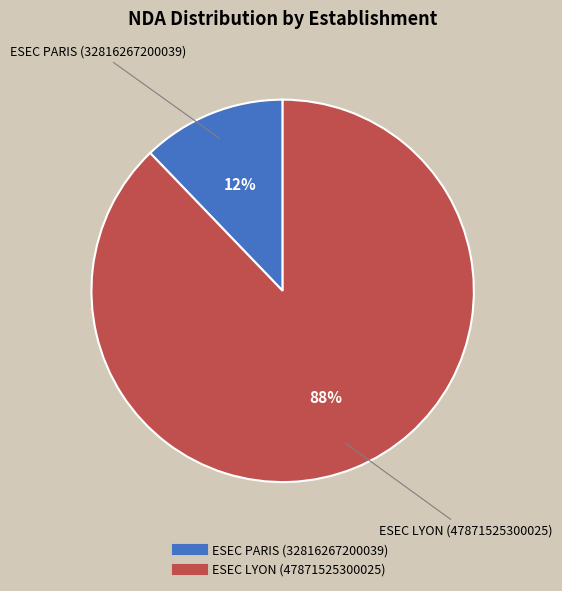

To the nearest percent, what percentage of the pie is ESEC PARIS (32816267200039)?

12%